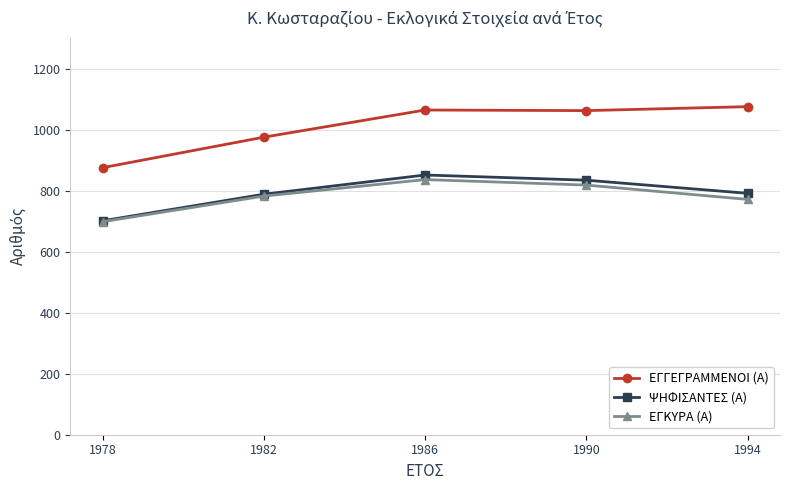

List the labels in order of ΕΓΚΥΡΑ (Α) value, largest first.

1986, 1990, 1982, 1994, 1978